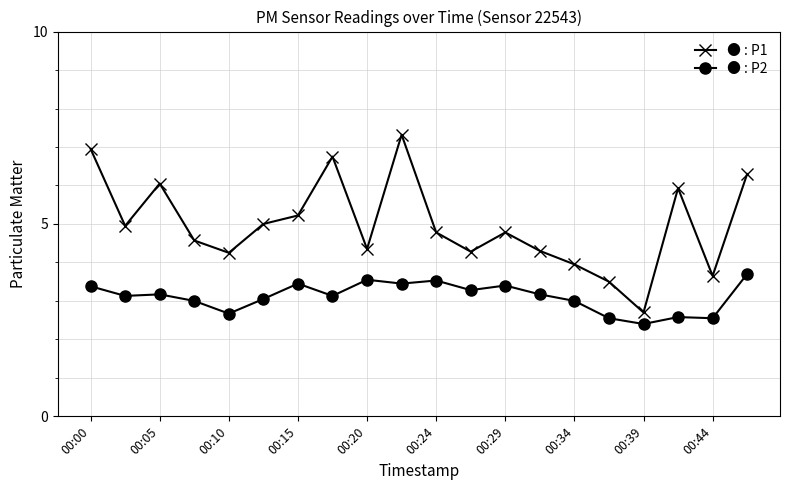

What is the smallest value displayed?

2.4